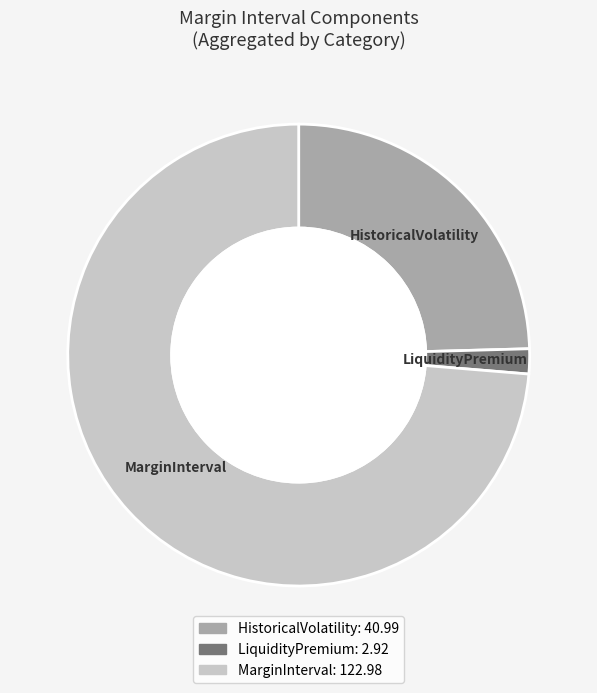

Count the number of slices in the pie.

3